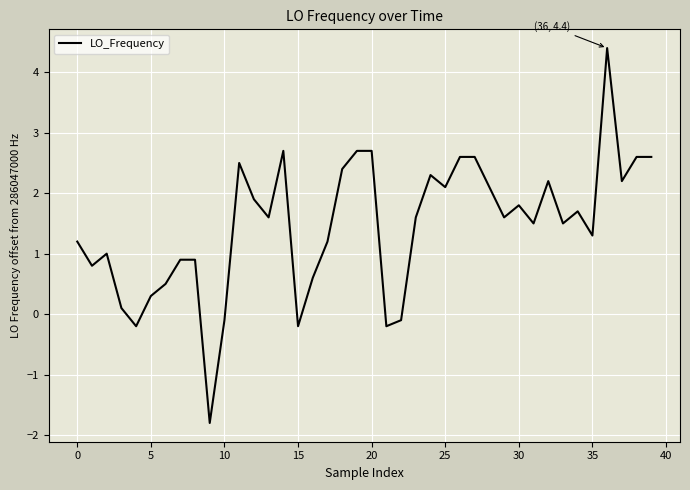

Does the chart display data point markers on the line(s)?

No